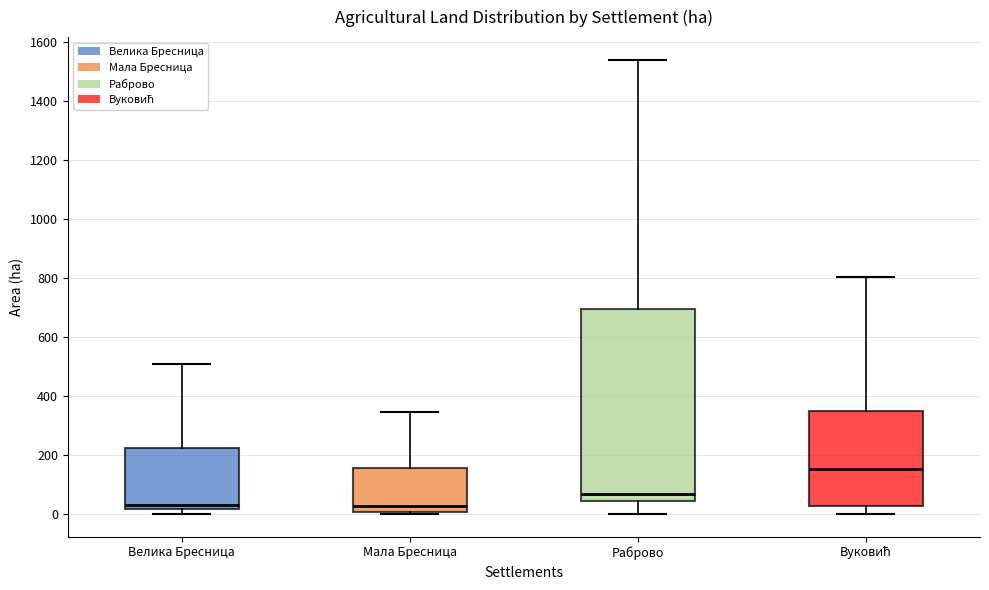

Reading left to right, read every box against the y-axis: the position of its median line, the range the box covers, and the ends of its whiskers. The values are not printed on the chart, so give them approximately, as read against the axis.

Велика Бресница: median 40, box 20 to 220, whiskers 0 to 500
Мала Бресница: median 20, box 0 to 160, whiskers 0 (just below the box's lower edge) to 340
Раброво: median 60, box 40 to 700, whiskers 0 to 1540
Вуковић: median 160, box 20 to 340, whiskers 0 to 800